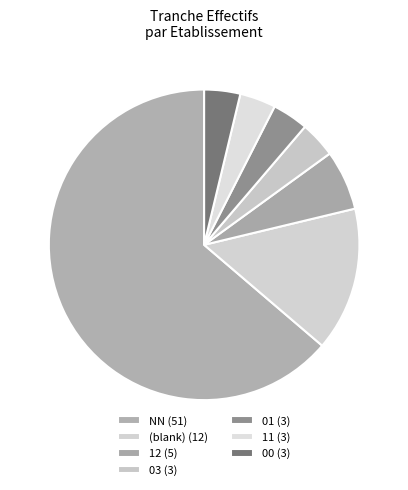

Which slice is the largest?

NN